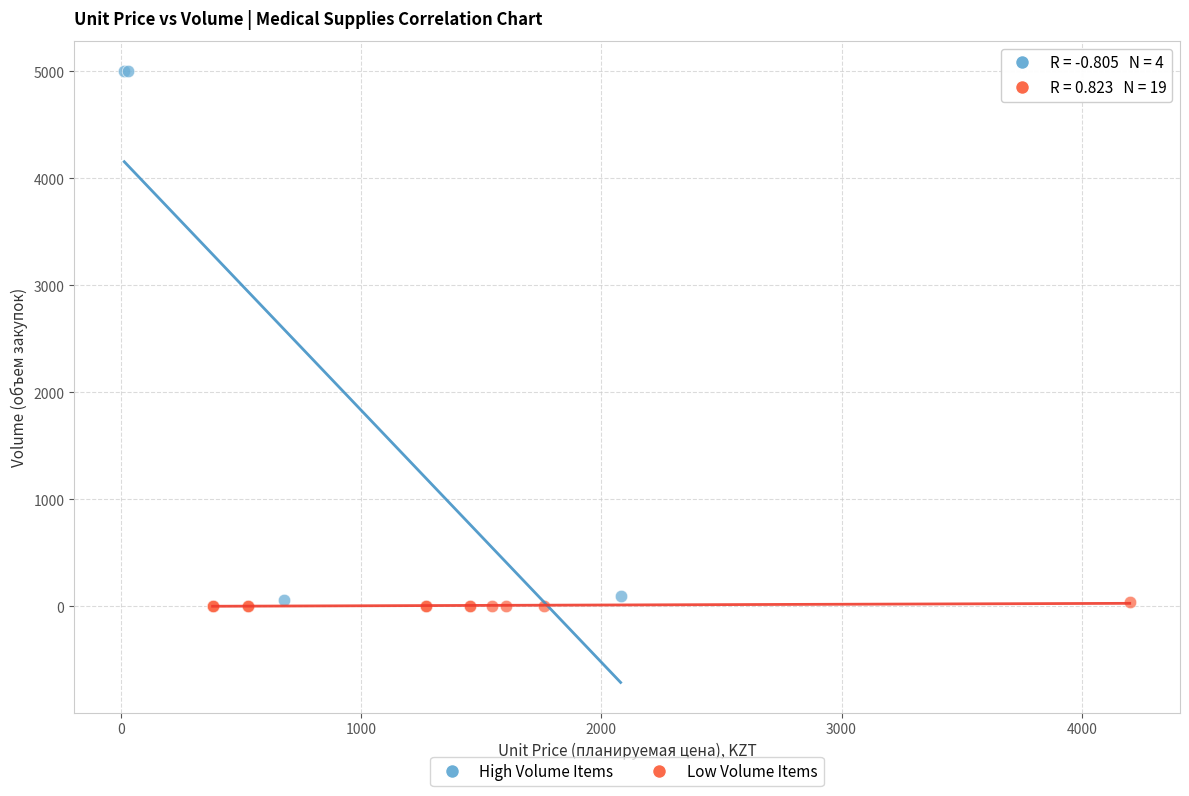

Which series contains the highest Y value?

High Volume Items